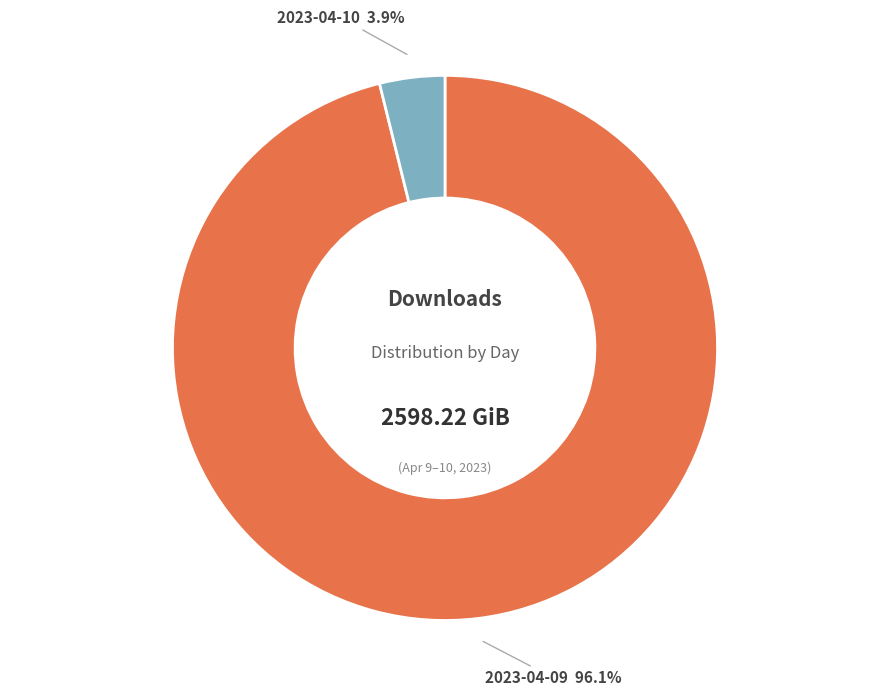

Is there a majority slice in this chart?

Yes